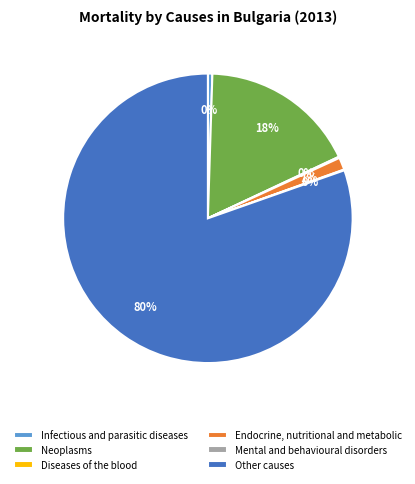

To the nearest percent, what portion does Endocrine, nutritional and metabolic represent?

1%